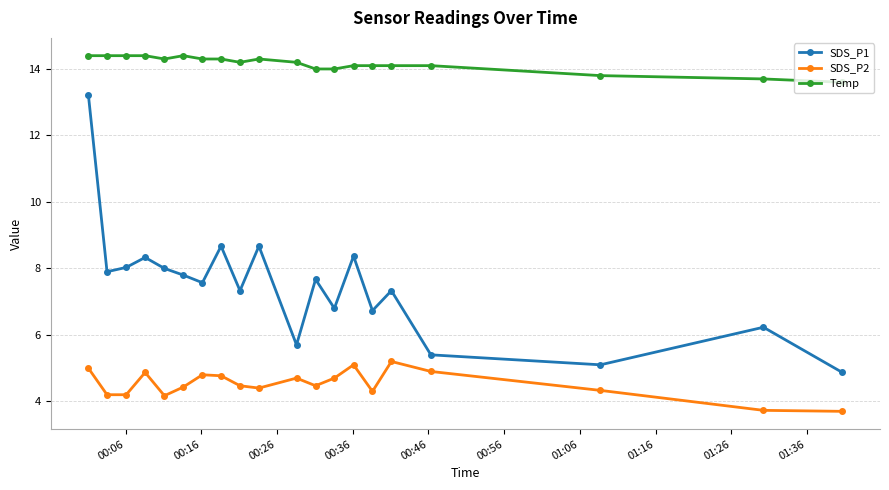

What is the smallest value displayed?

3.7